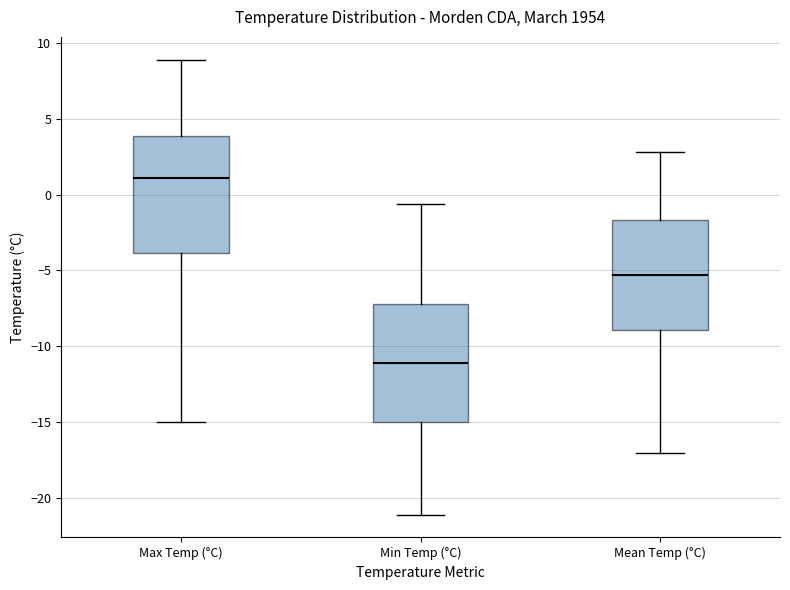

Where does the median line of the box for Min Temp (°C) sit on the y-axis? The values are not printed on the chart, so give them approximately, as read against the axis.

-11.0